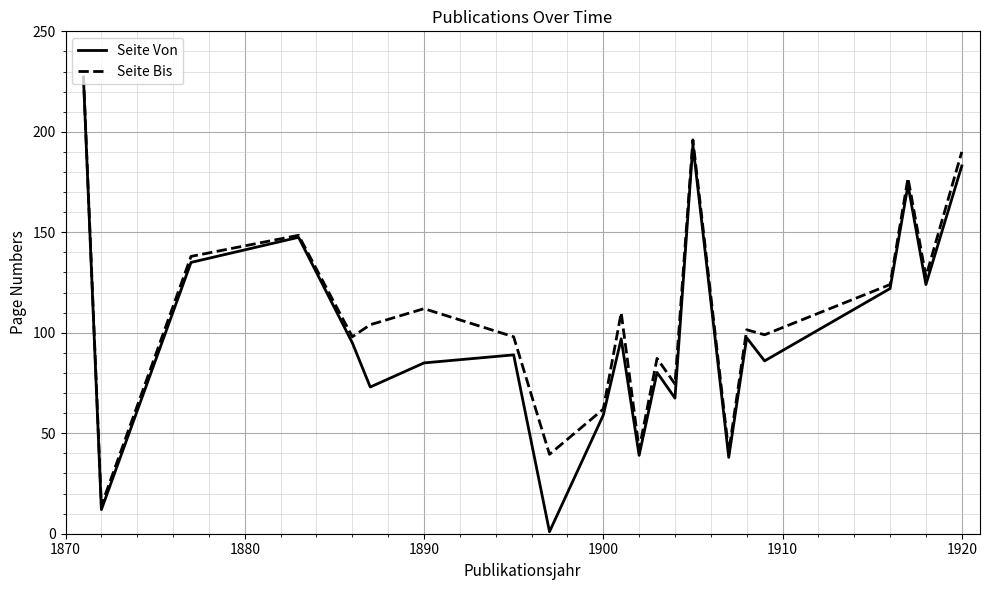

What is the greatest value displayed?

228.0